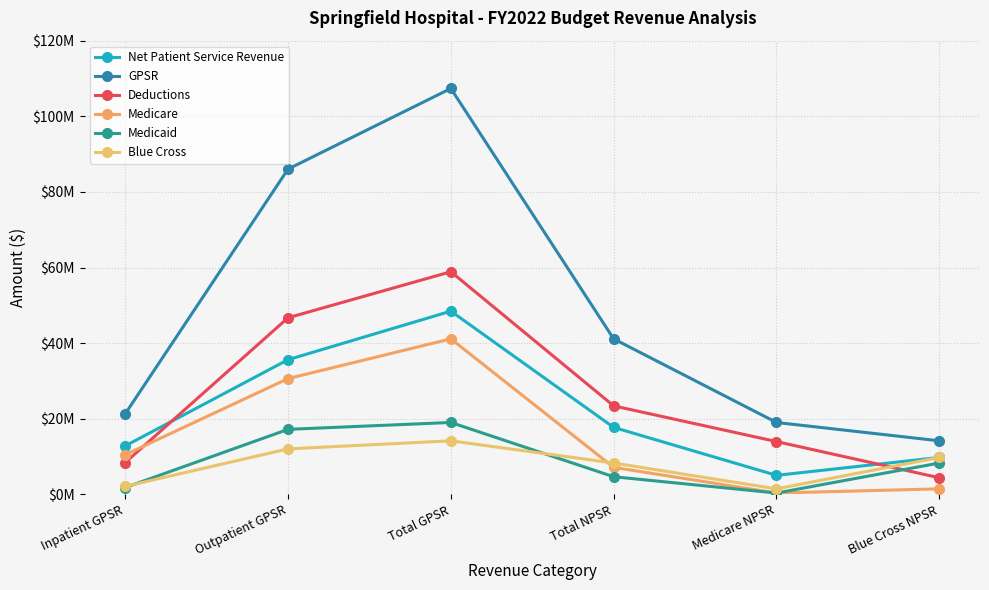

How many data points does each series have?

6